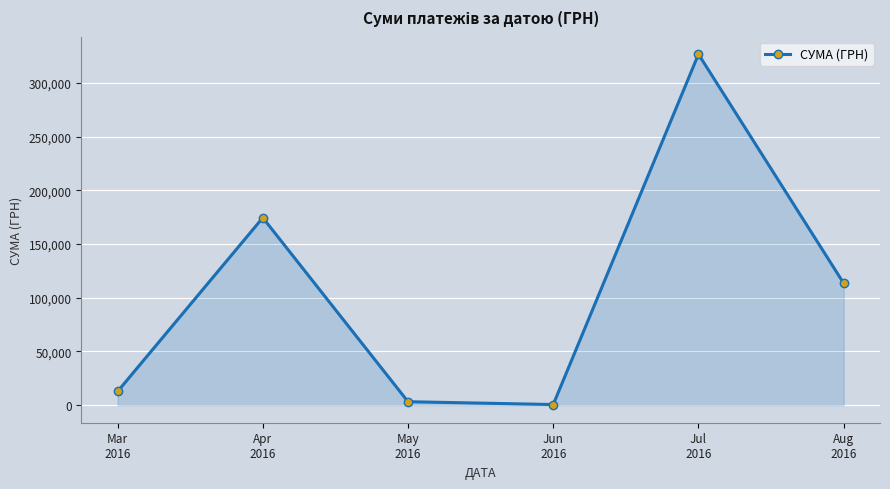

Where is the first local maximum?

Apr
2016